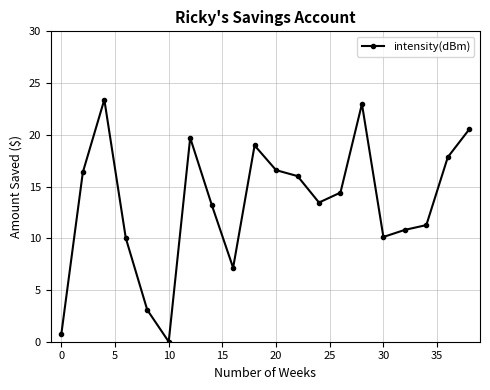

What is the maximum value shown in the chart?

23.4